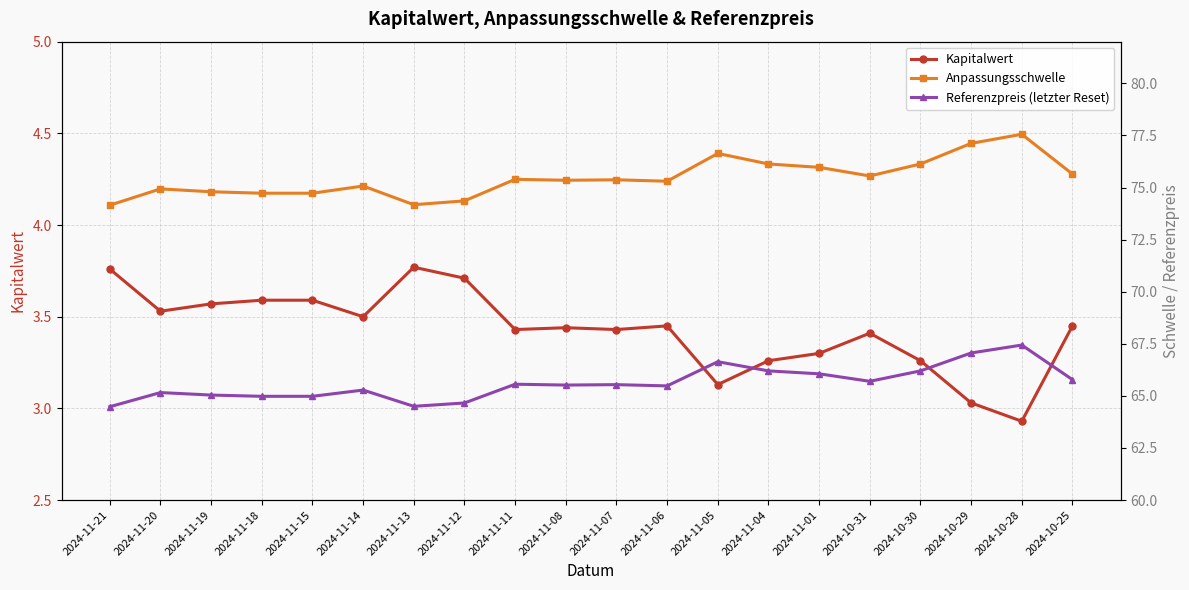

Where is the first local maximum for Anpassungsschwelle?

2024-11-20